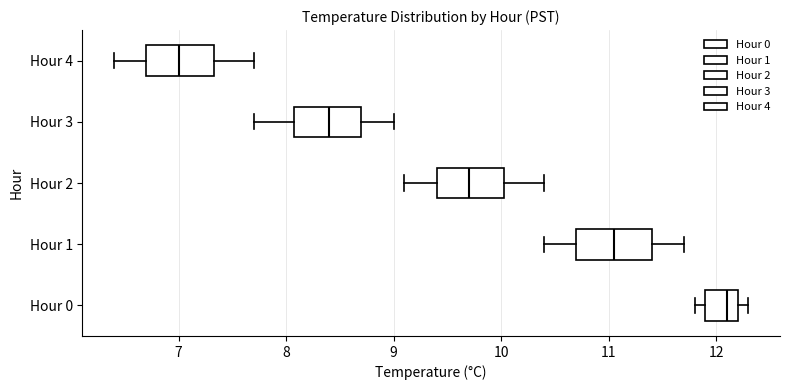

Reading bottom to top, transcribe this box plot: for each box, give where its median line is, the range the box spans, and where its two whiskers end, as read against the x-axis. The values are not printed on the chart, so give them approximately, as read against the axis.

Hour 0: median 12.1, box 11.9 to 12.2, whiskers 11.8 to 12.3
Hour 1: median 11.1, box 10.7 to 11.4, whiskers 10.4 to 11.7
Hour 2: median 9.7, box 9.4 to 10.0, whiskers 9.1 to 10.4
Hour 3: median 8.4, box 8.1 to 8.7, whiskers 7.7 to 9.0
Hour 4: median 7.0, box 6.7 to 7.3, whiskers 6.4 to 7.7